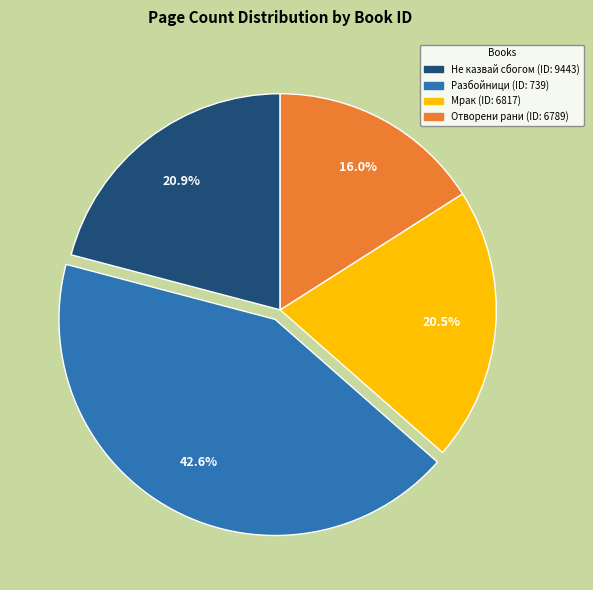

Does any single category account for the majority?

No